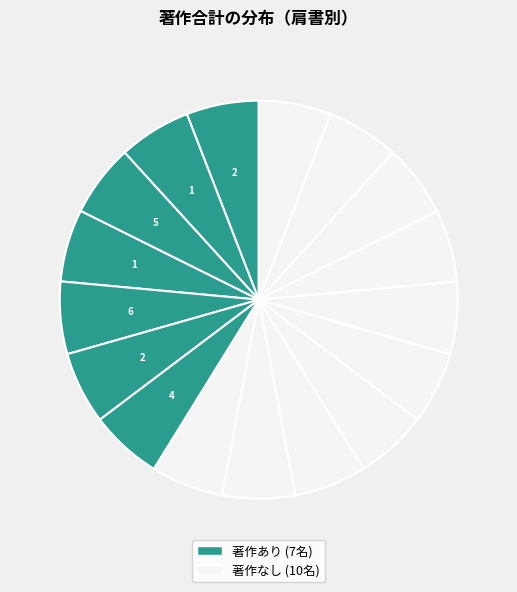

How many slices are in this pie chart?

17